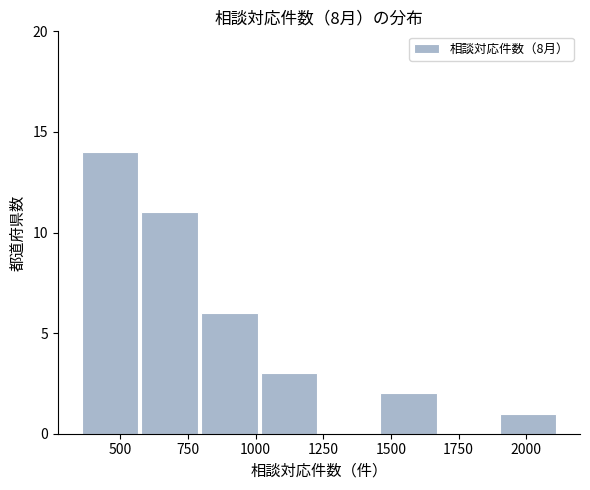

Reading left to right, transcribe this chart: for each bar, give the range it covers on the x-axis and its height. Neither the bar edges nor the heights are printed on the chart, so give them approximately, as read against the axes.

350 to 600: 14
600 to 800: 11
800 to 1000: 6
1000 to 1250: 3
1250 to 1450: 0
1450 to 1700: 2
1700 to 1900: 0
1900 to 2100: 1